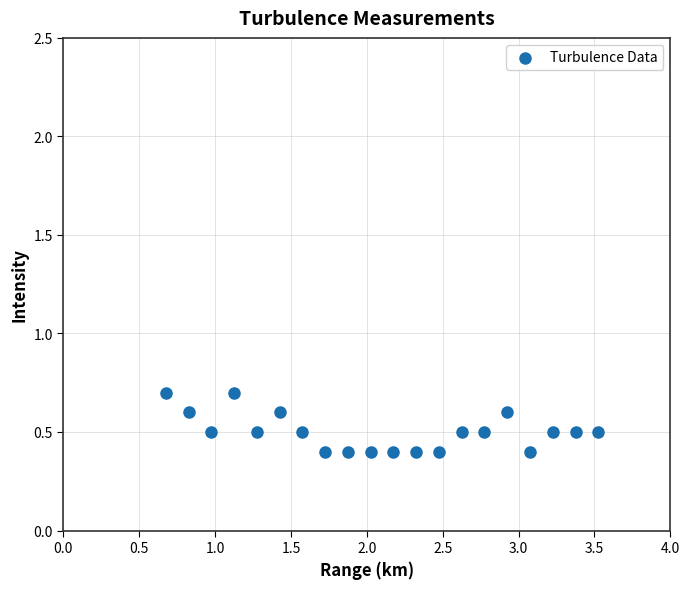

What is the range of Y values (max minus min)?

0.3